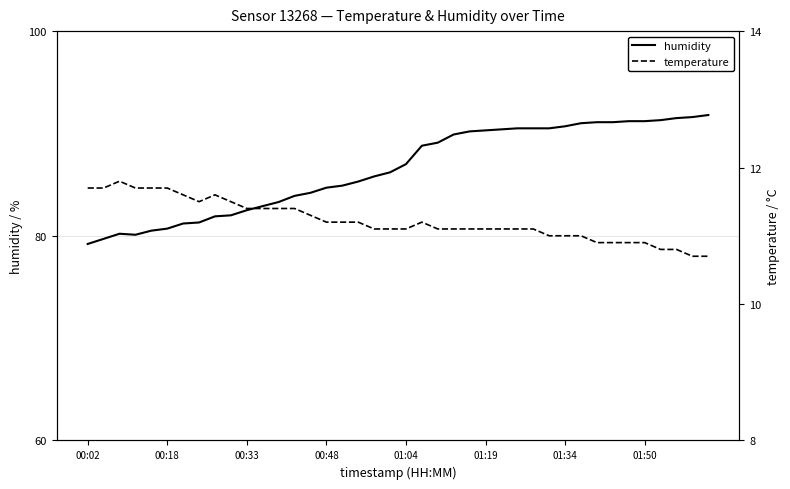

What is the total value across all series at 32?

102.0